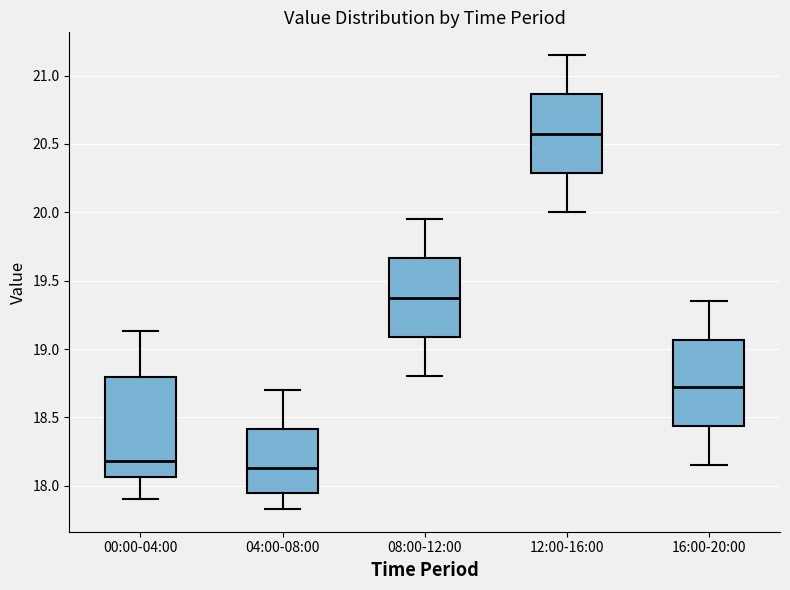

Comparing the boxes themselves (not the whiskers), which one is the tallest?

00:00-04:00